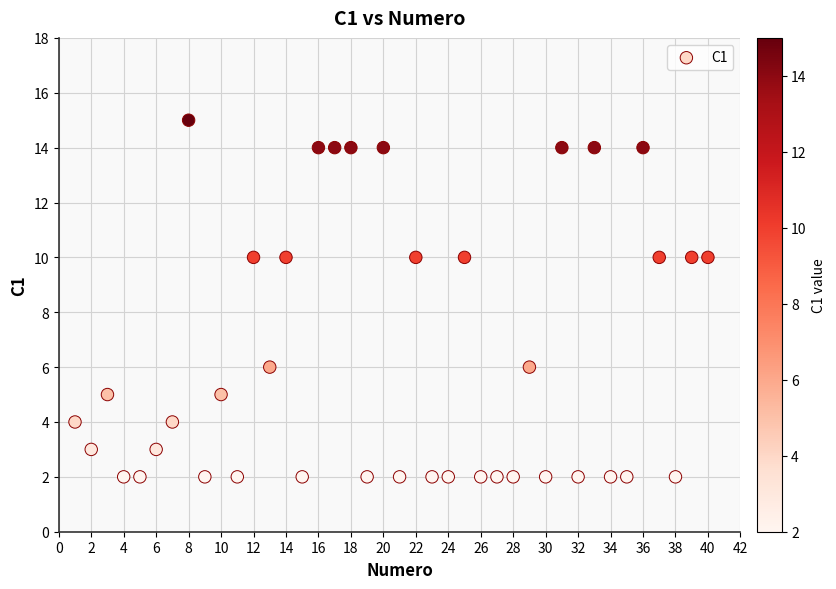

What is the range of Y values (max minus min)?

13